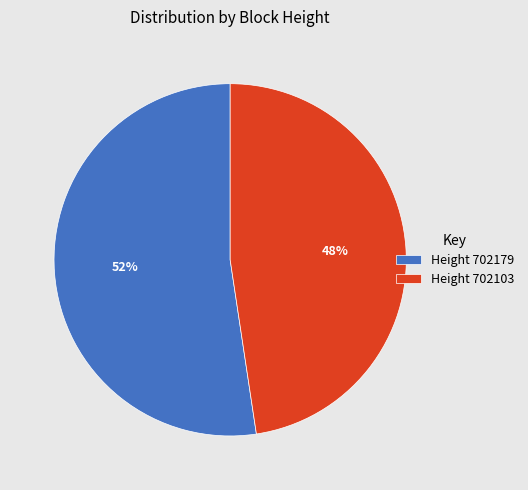

Rank the categories by value from lowest to highest.

Height 702103, Height 702179